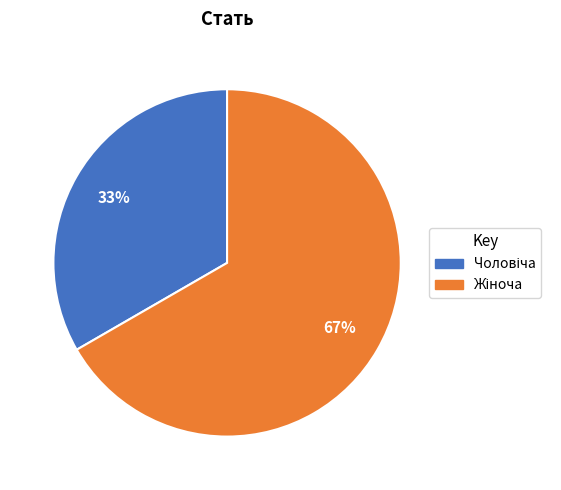

To the nearest percent, what is the average slice percentage?

50%